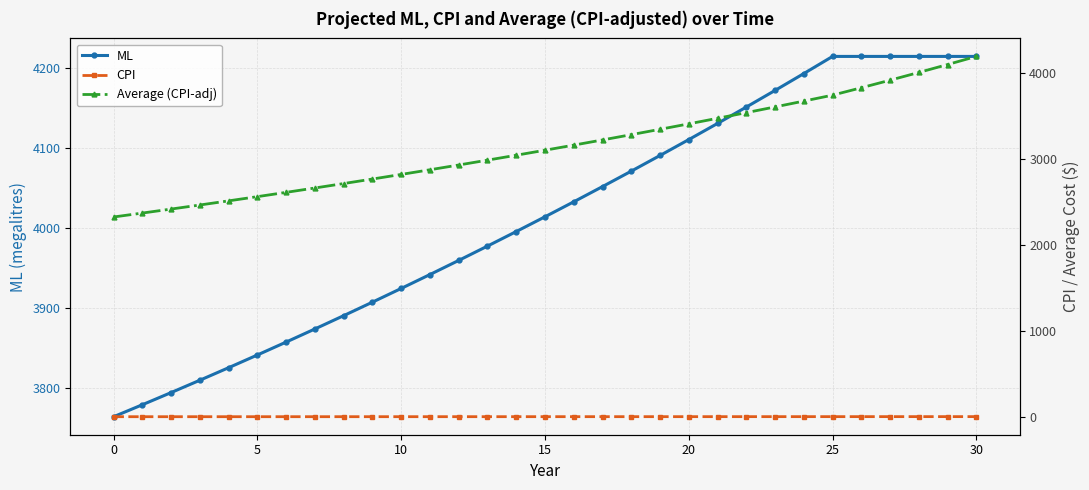

What is the difference between the maximum and minimum values in the Average (CPI-adj) series?

1869.9